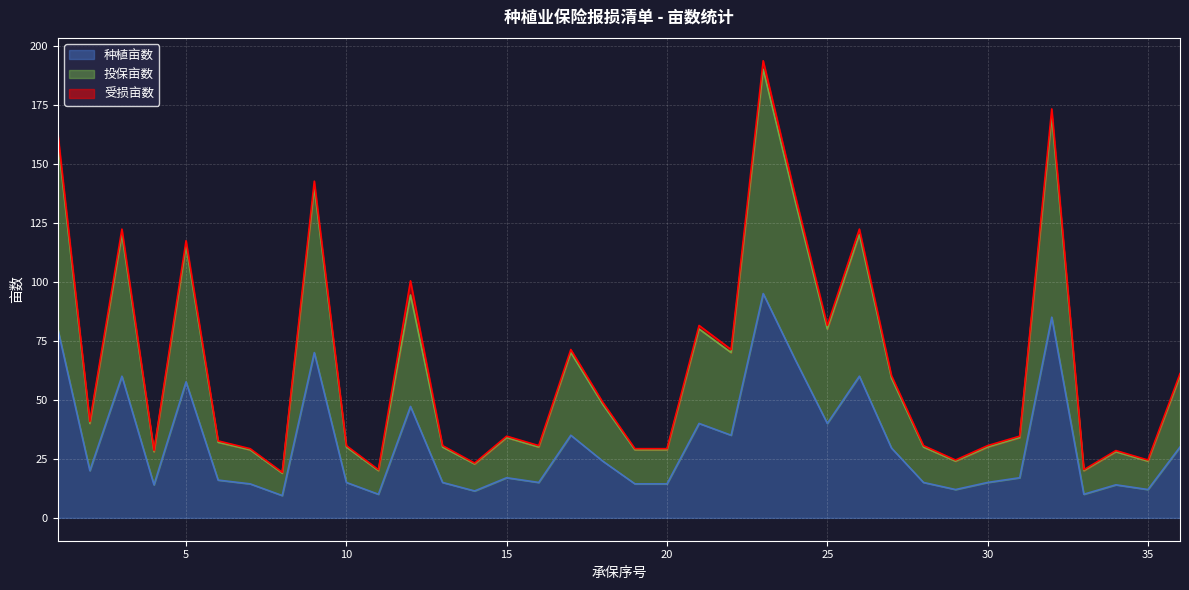

At which label does 投保亩数 first exceed 34?

1